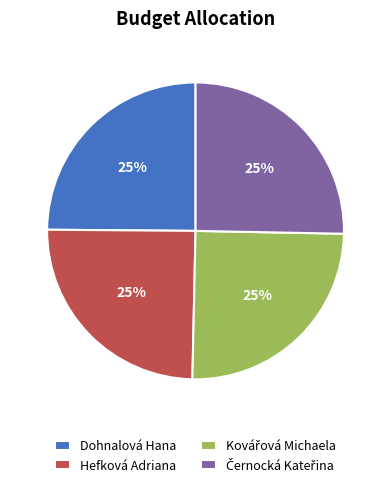

What is the ratio of the value at Dohnalová Hana to the value at Hefková Adriana?

1.0